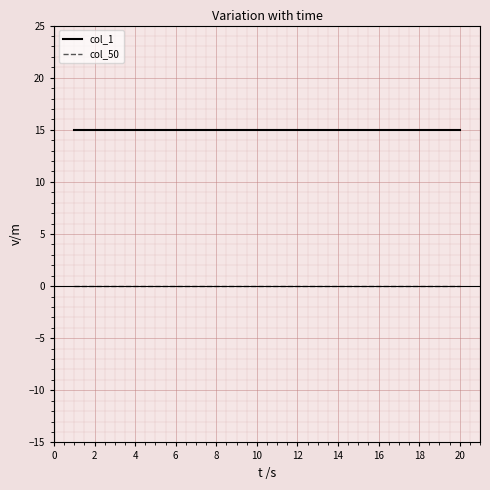

Rank the series by their maximum value, from lowest to highest.

col_50, col_1